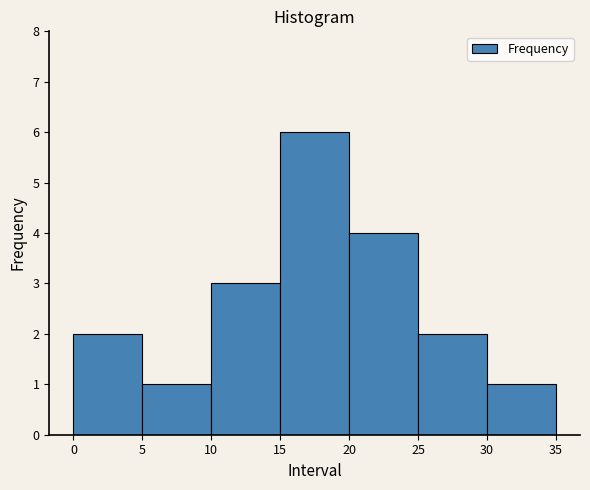

Reading left to right, transcribe this chart: for each bar, give the range it covers on the x-axis and its height. The values are not printed on the chart, so give them approximately, as read against the axis.

0 to 5: 2
5 to 10: 1
10 to 15: 3
15 to 20: 6
20 to 25: 4
25 to 30: 2
30 to 35: 1